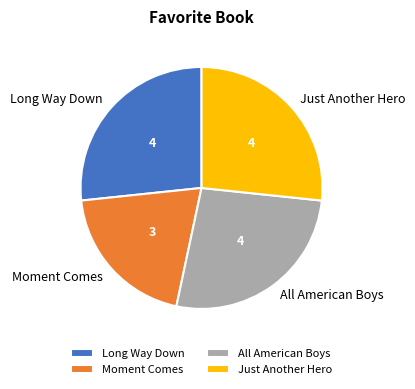

What is the smallest slice in the pie chart?

Moment Comes